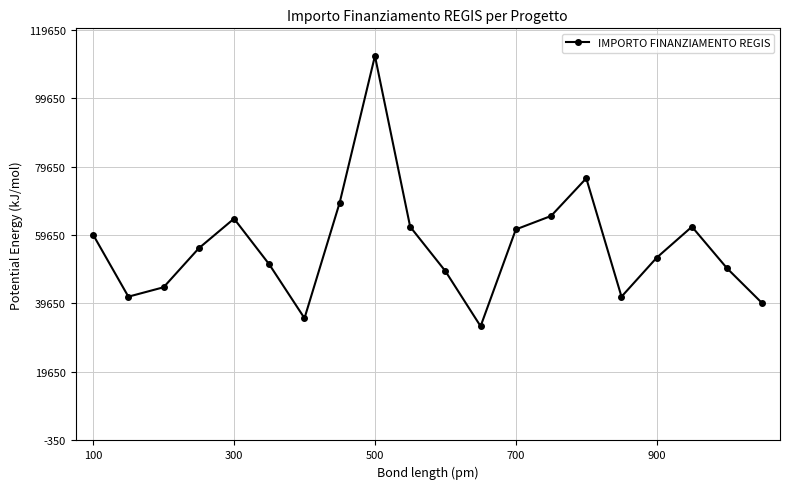

What is the minimum value shown in the chart?

32995.5